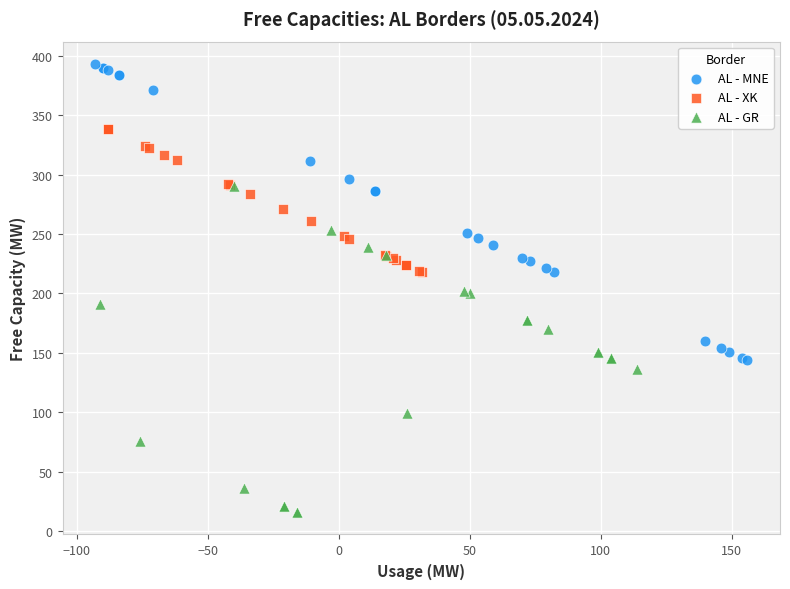

Which series contains the lowest Y value?

AL - GR